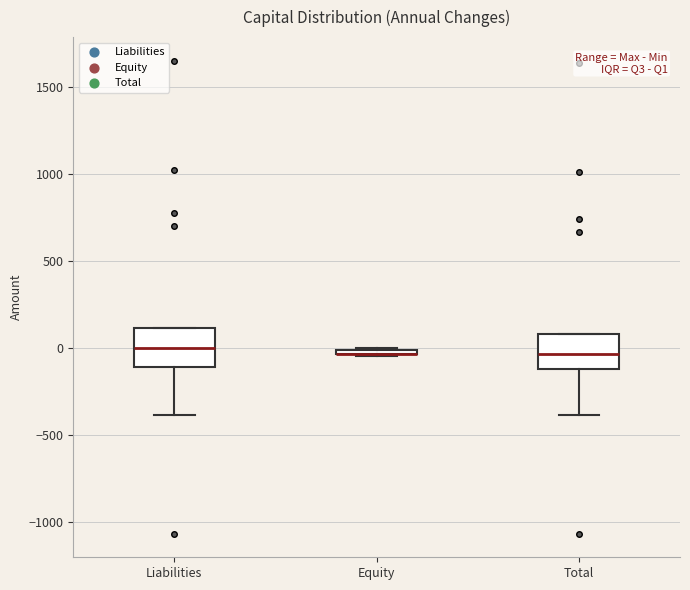

Where is the upper edge of the box for Total on the y-axis? The values are not printed on the chart, so give them approximately, as read against the axis.

100